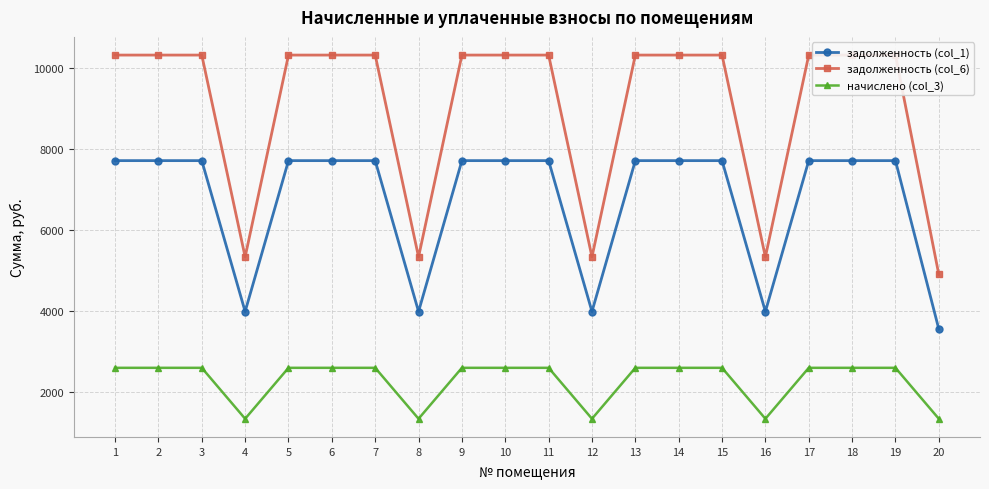

Reading left to right, list all the values displayed in this chart.

задолженность (col_1): 7718.4	7718.4	7718.4	3993.6	7718.4	7718.4	7718.4	3993.6	7718.4	7718.4	7718.4	3993.6	7718.4	7718.4	7718.4	3993.6	7718.4	7718.4	7718.4	3561.0
задолженность (col_6): 10323.4	10323.4	10323.4	5341.4	10323.4	10323.4	10323.4	5341.4	10323.4	10323.4	10323.4	5341.4	10323.4	10323.4	10323.4	5341.4	10323.4	10323.4	10323.4	4908.8
начислено (col_3): 2605.0	2605.0	2605.0	1347.8	2605.0	2605.0	2605.0	1347.8	2605.0	2605.0	2605.0	1347.8	2605.0	2605.0	2605.0	1347.8	2605.0	2605.0	2605.0	1347.8